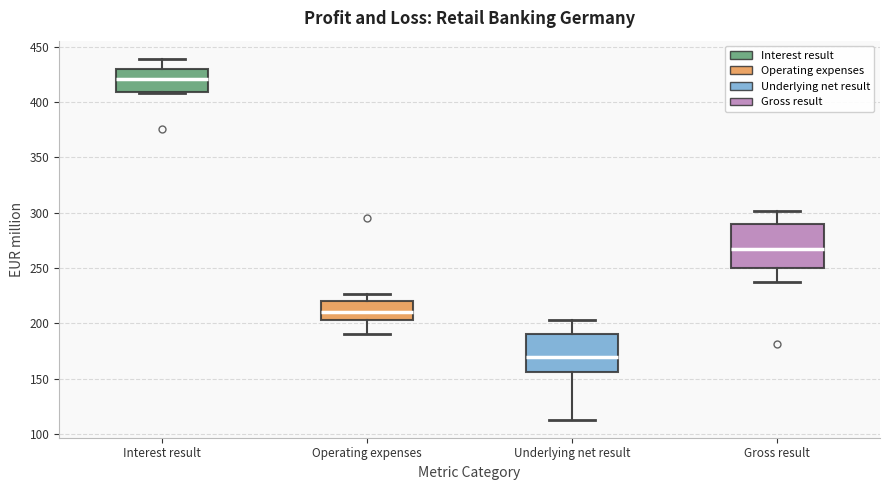

Where is the upper edge of the box for Underlying net result on the y-axis? The values are not printed on the chart, so give them approximately, as read against the axis.

190